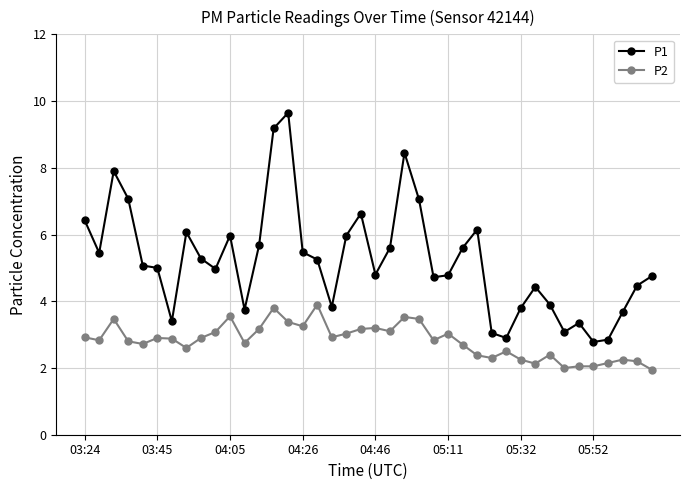

What is the minimum value for P1?

2.8